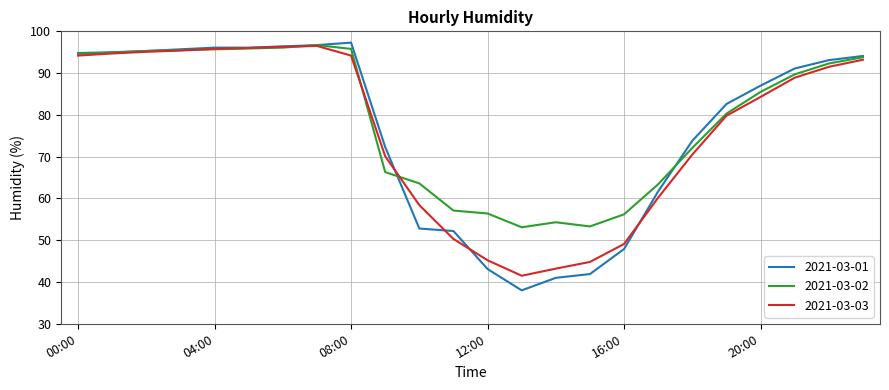

Which series has the widest spread of values?

2021-03-01